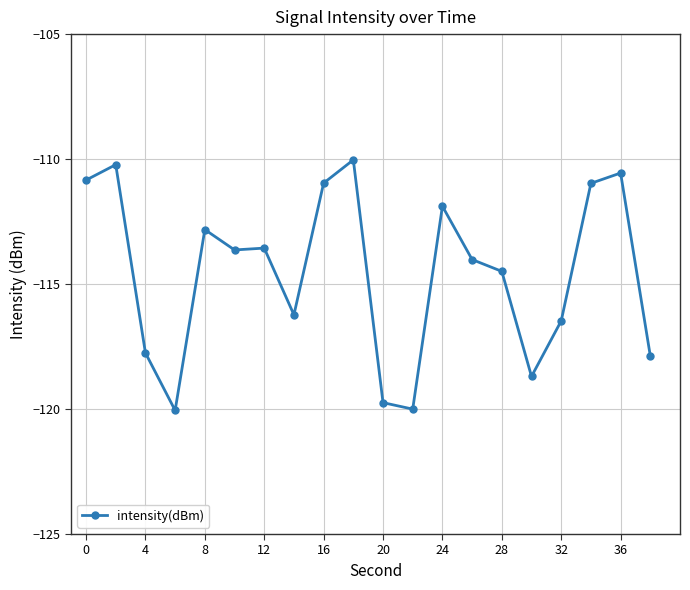

What is the sum of all values?

-2290.8